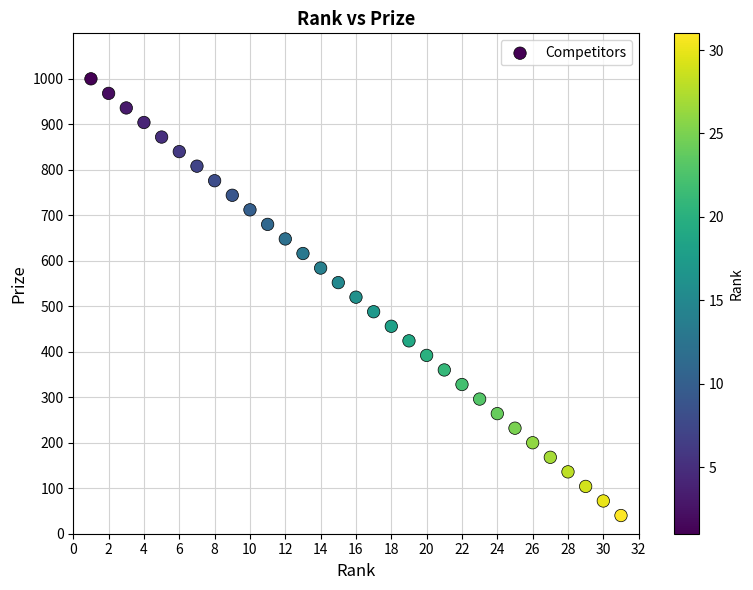

What is the range of Y values (max minus min)?

960